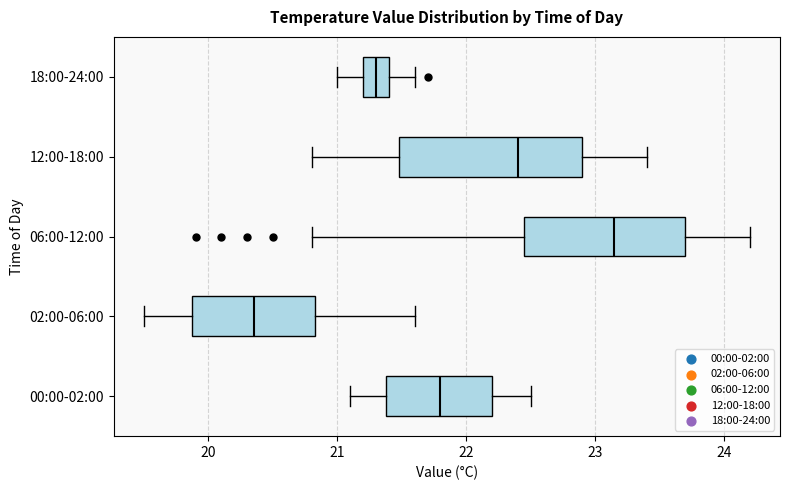

Where does the median line of the box for 00:00-02:00 sit on the x-axis? The values are not printed on the chart, so give them approximately, as read against the axis.

21.8